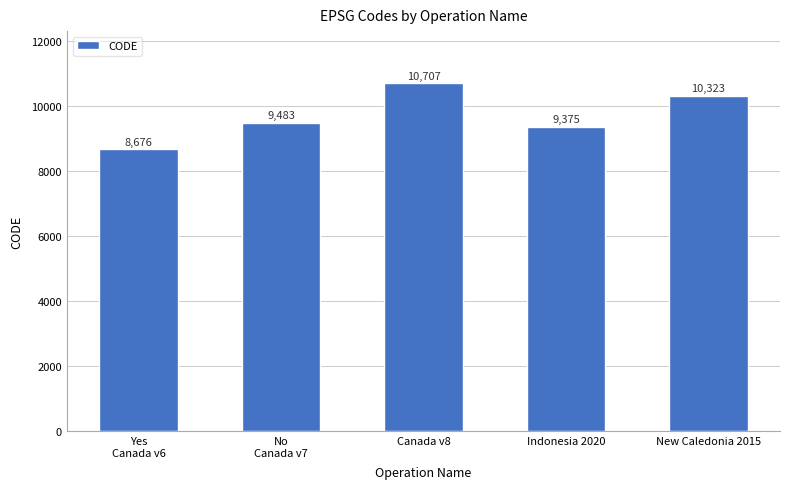

At which category does the chart reach its minimum across all series?

Yes
Canada v6